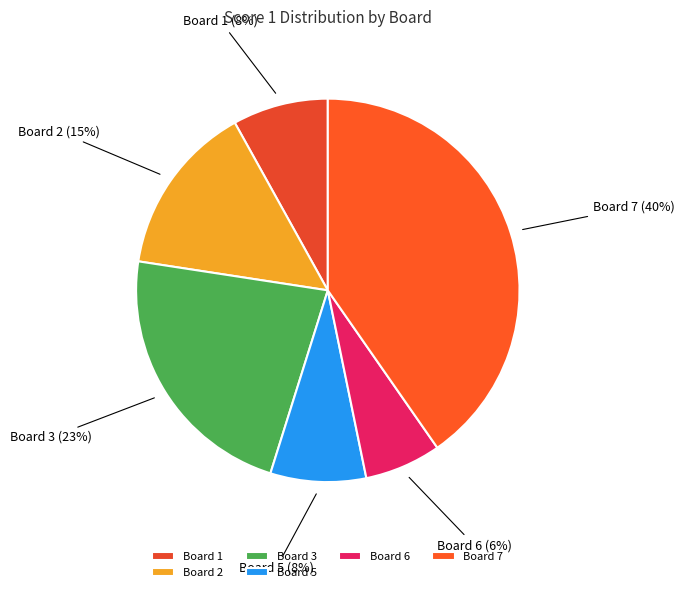

Which category has the smallest portion of the pie?

Board 6